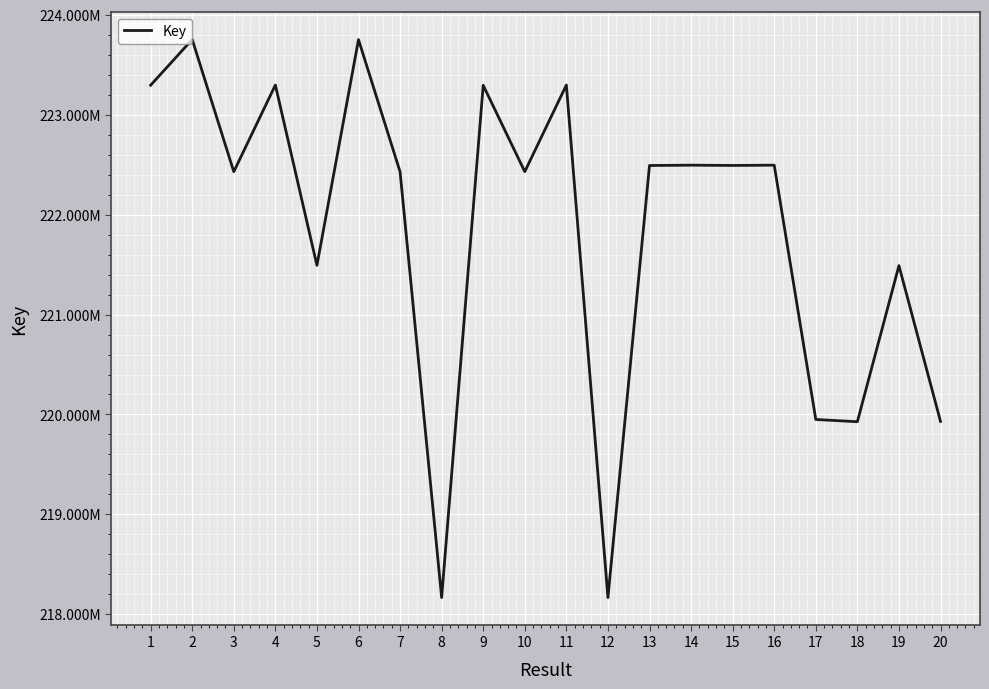

What is the value of the 12th point from the left?

218167141